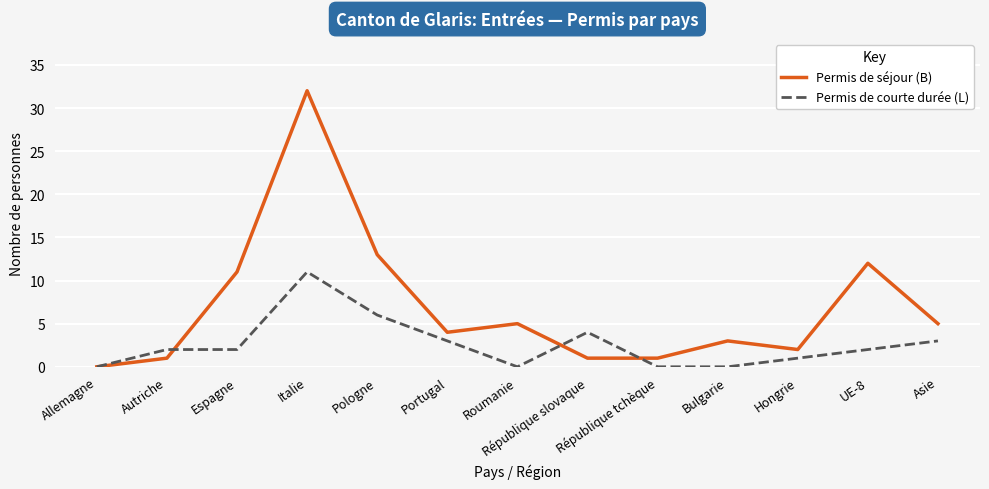

Reading left to right, what are all the values shown in this chart?

Permis de séjour (B): Allemagne=0	Autriche=1	Espagne=11	Italie=32	Pologne=13	Portugal=4	Roumanie=5	République slovaque=1	République tchèque=1	Bulgarie=3	Hongrie=2	UE-8=12	Asie=5
Permis de courte durée (L): Allemagne=0	Autriche=2	Espagne=2	Italie=11	Pologne=6	Portugal=3	Roumanie=0	République slovaque=4	République tchèque=0	Bulgarie=0	Hongrie=1	UE-8=2	Asie=3